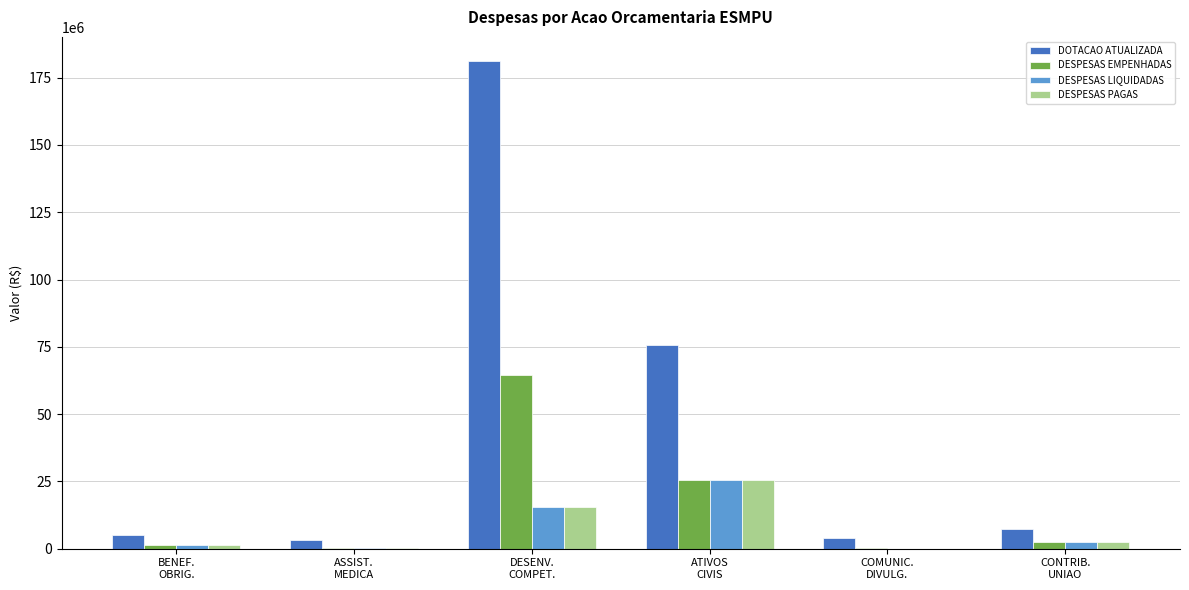

What is the sum of all DESPESAS PAGAS values?

44736643.7